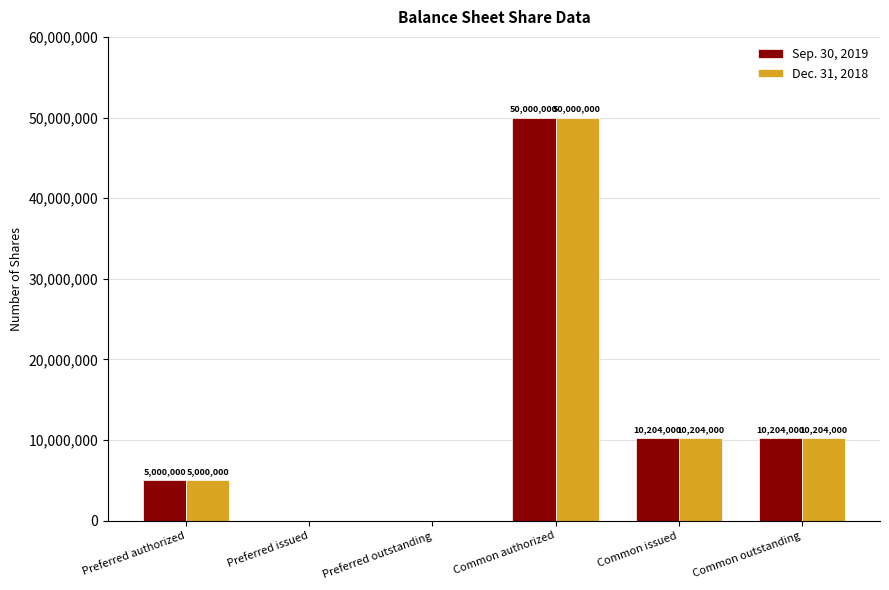

At which category is the sum across all series the highest?

Common authorized